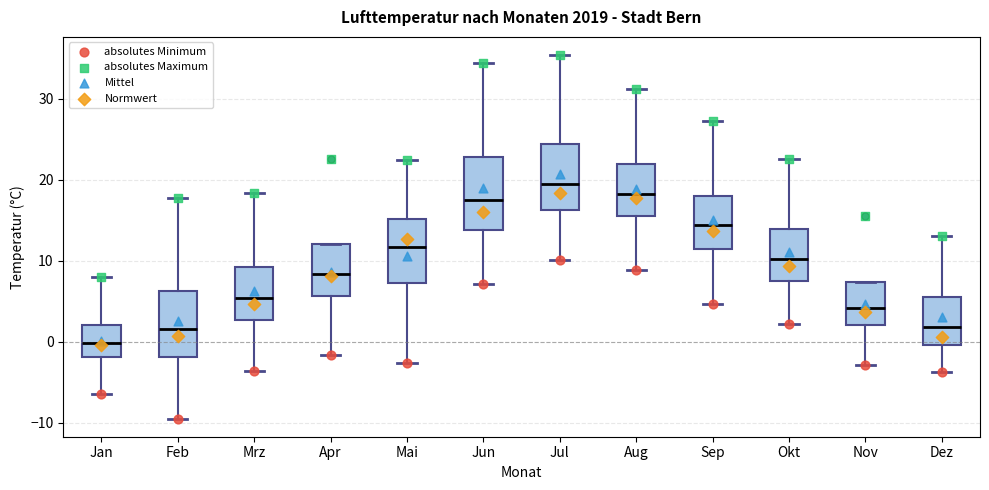

Which box's median line is the highest?

Jul